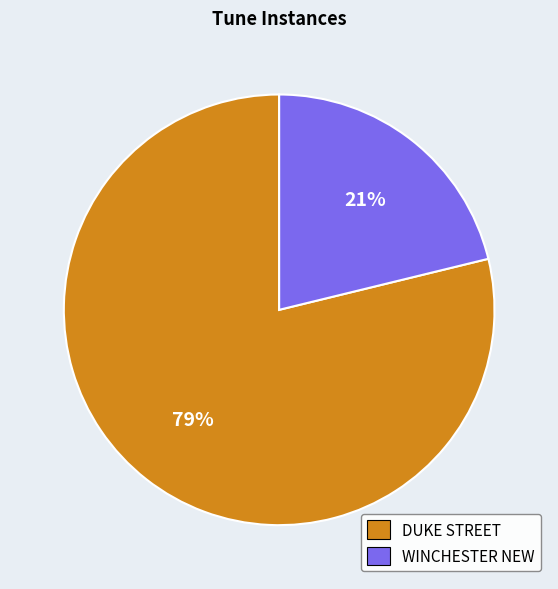

Is it true that DUKE STREET is 65% of the pie?

False